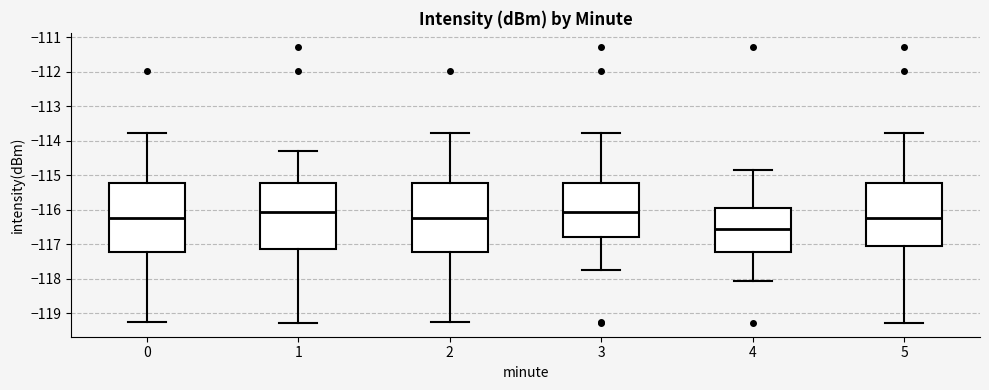

Where does the median line of the box at x = 1 sit on the y-axis? The values are not printed on the chart, so give them approximately, as read against the axis.

-116.1